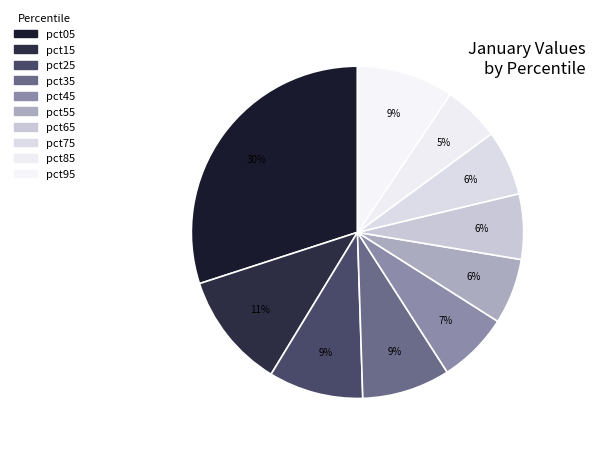

Which slice is the smallest?

pct85